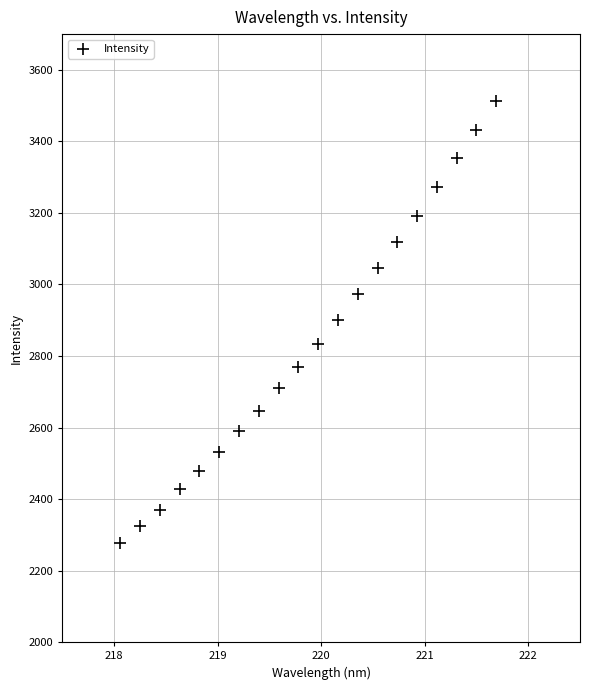

What is the range of X values (max minus min)?

3.6